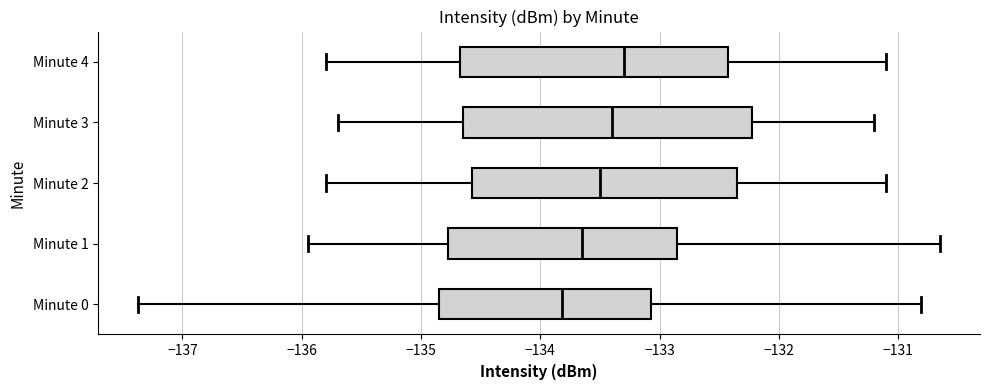

Which box is the widest, from its left edge to its right edge?

Minute 3